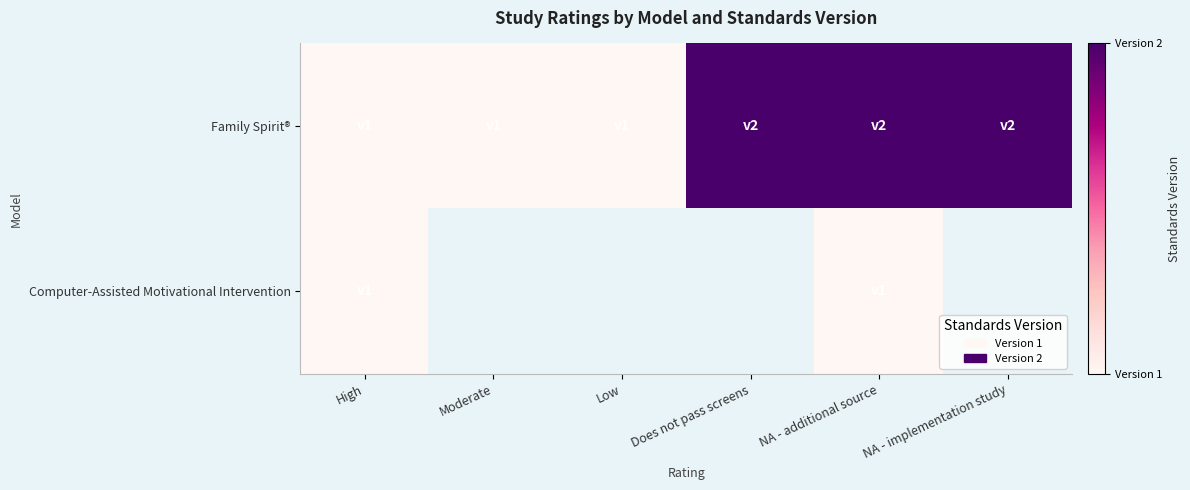

Which has a higher value, High or Does not pass screens?

Does not pass screens